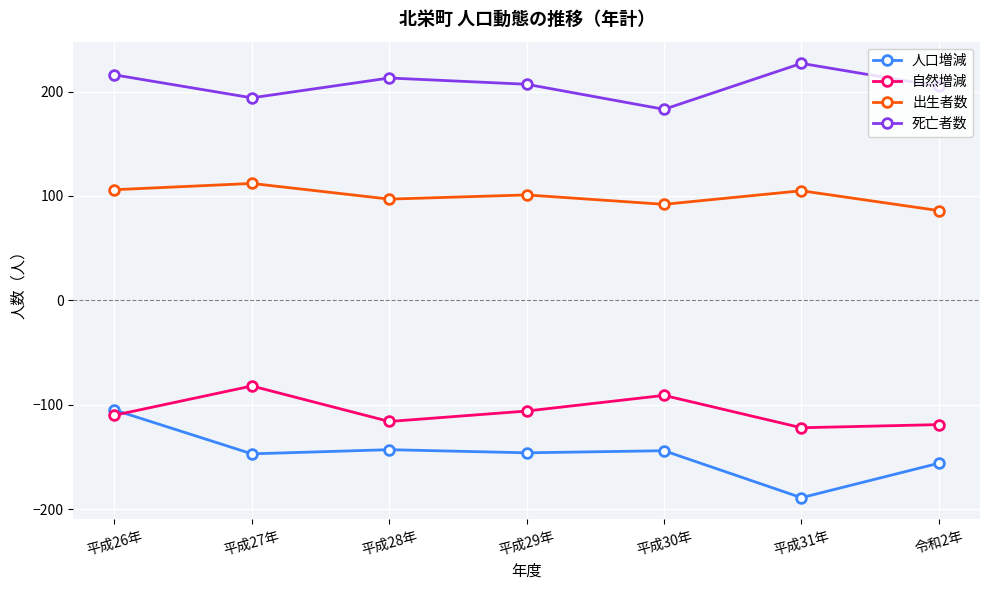

True or false: 出生者数 and 死亡者数 cross at least once.

False